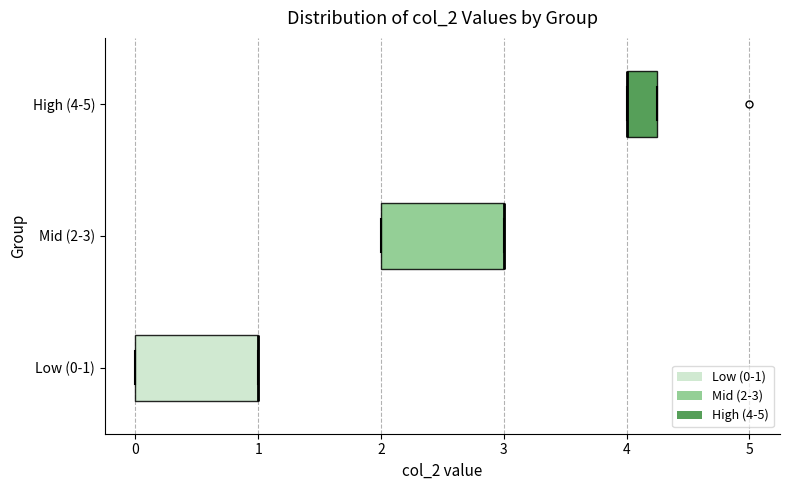

Reading bottom to top, read every box against the x-axis: the position of its median line, the range the box covers, and the ends of its whiskers. The values are not printed on the chart, so give them approximately, as read against the axis.

Low (0-1): median 1.0 (drawn on the box's right edge), box 0.0 to 1.0, whiskers 0.0 to 1.0
Mid (2-3): median 3.0 (drawn on the box's right edge), box 2.0 to 3.0, whiskers 2.0 to 3.0
High (4-5): median 4.0 (drawn on the box's left edge), box 4.0 to 4.3, whiskers 4.0 to 4.3